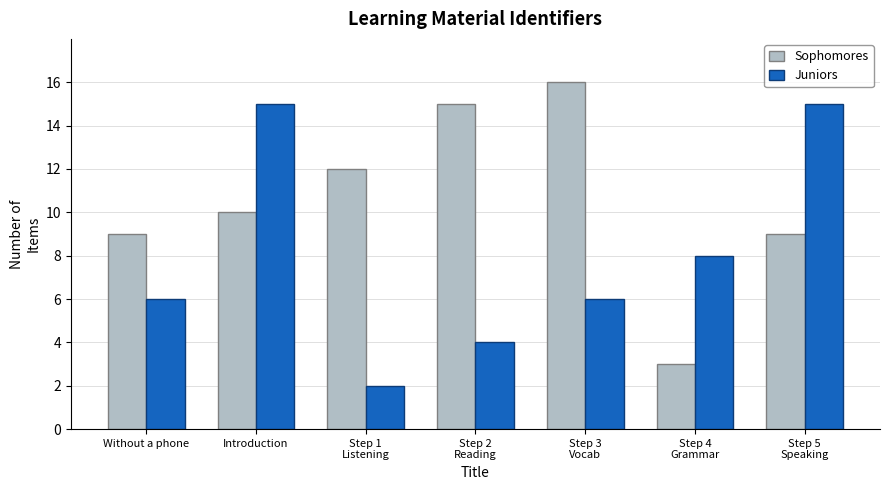

What is the value of the Sophomores bar at the 7th from the left?

9